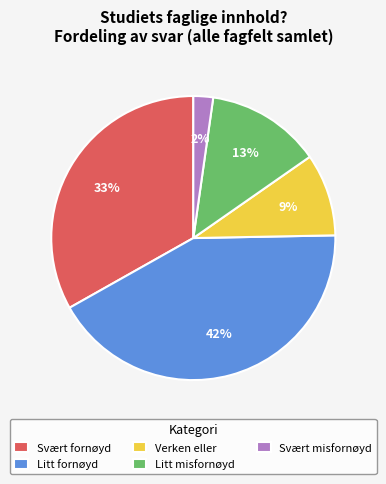

To the nearest percent, what is the difference between the Svært fornøyd and Svært misfornøyd slice percentages?

31%